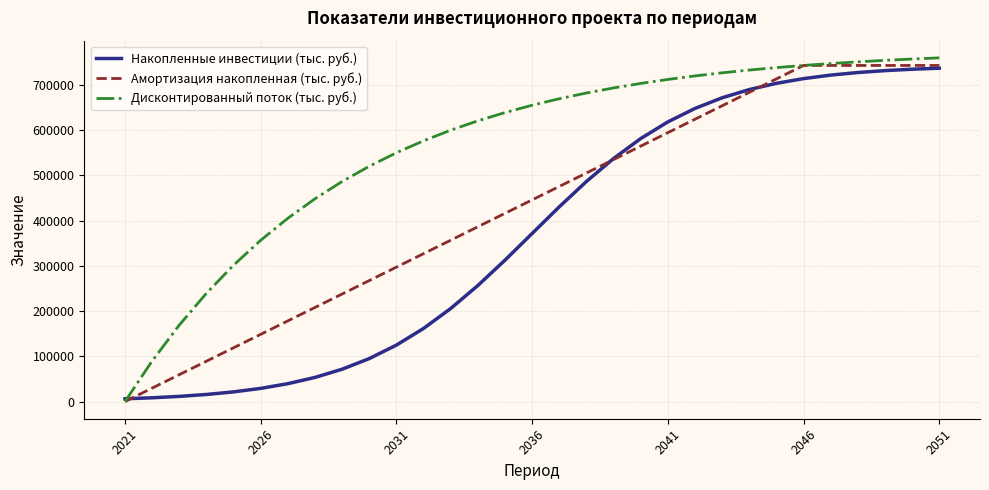

Which series has the largest total across all categories?

Дисконтированный поток (тыс. руб.)